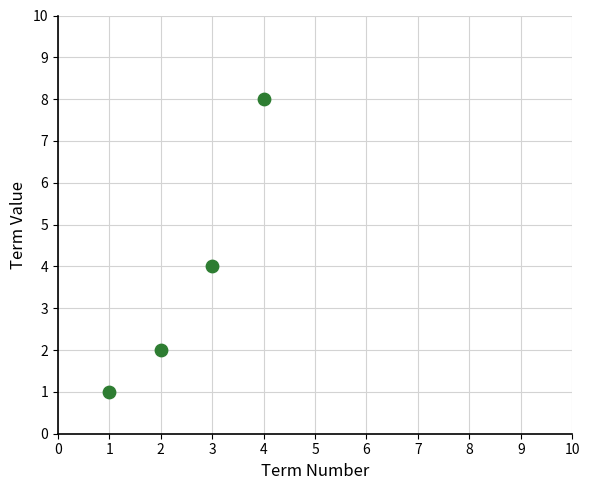

What is the average Y value?

4